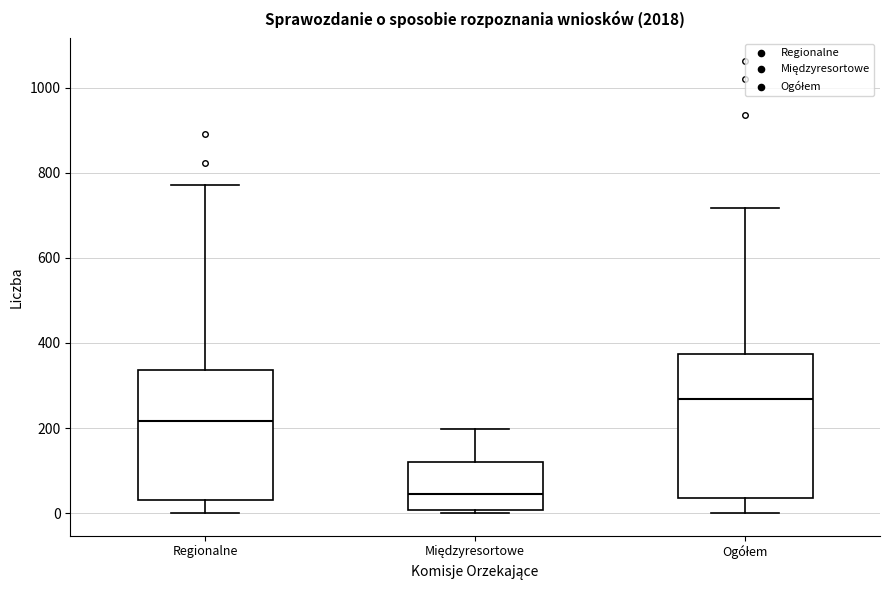

Comparing the boxes themselves (not the whiskers), which one is the tallest?

Ogółem